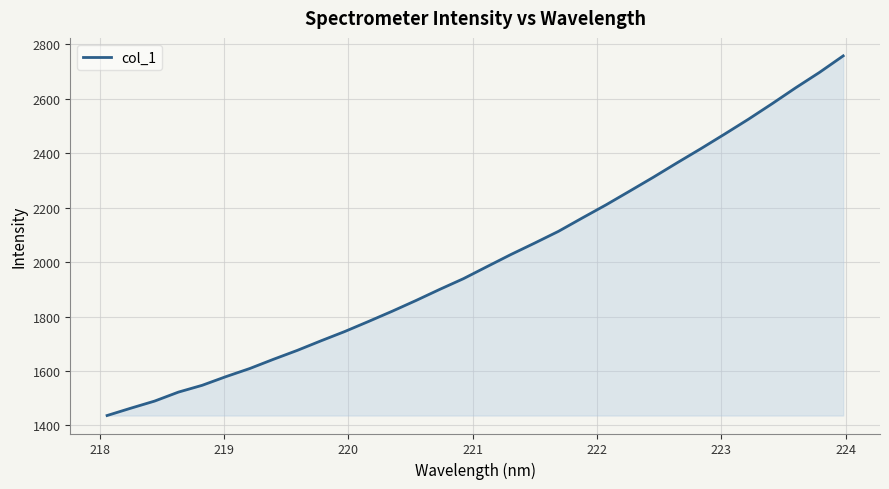

What is the maximum value shown in the chart?

2758.0